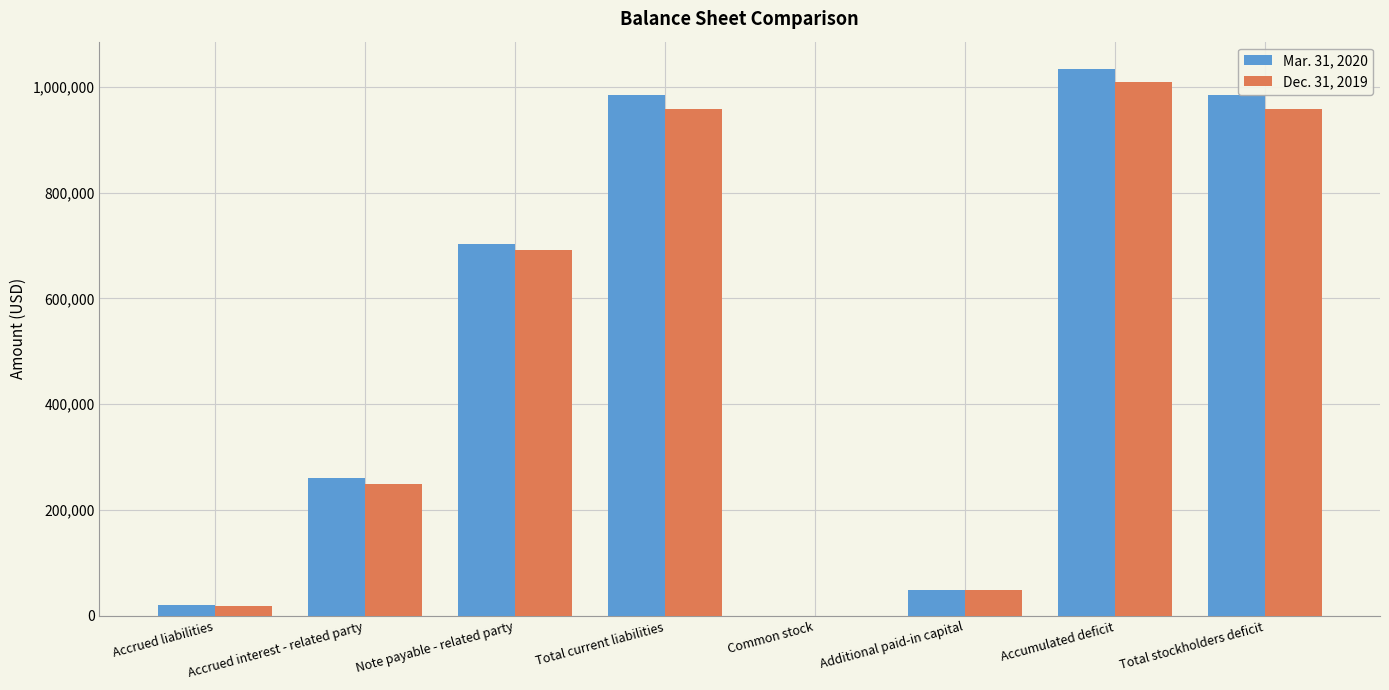

At which category is the sum across all series the highest?

Accumulated deficit